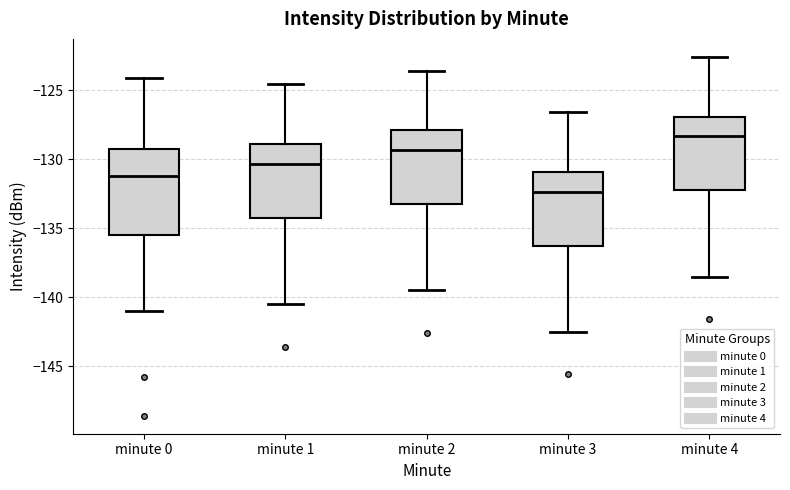

Which box is the tallest, from its lower edge to its upper edge?

minute 0